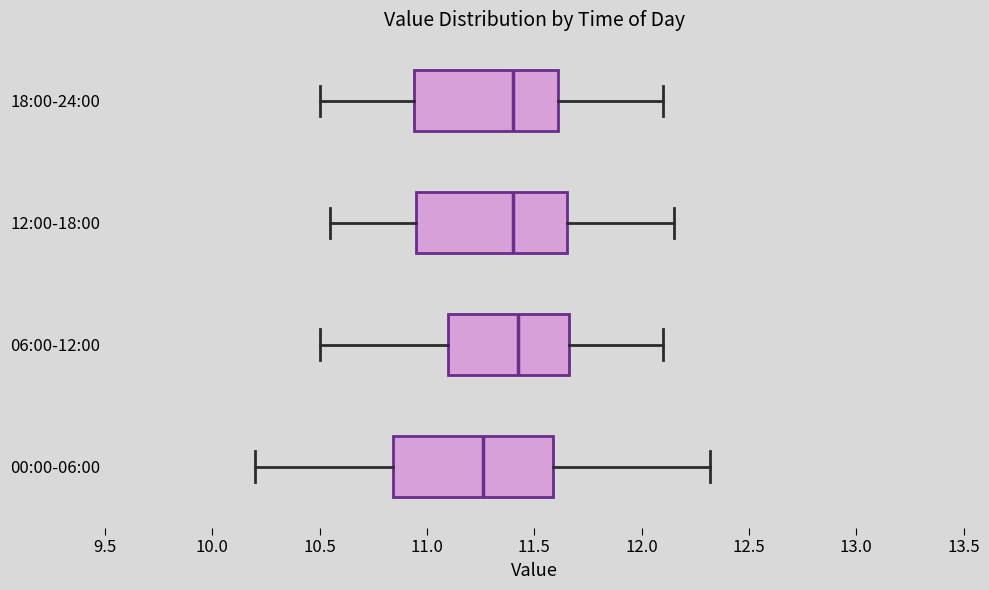

Where is the left edge of the box for 00:00-06:00 on the x-axis? The values are not printed on the chart, so give them approximately, as read against the axis.

10.85